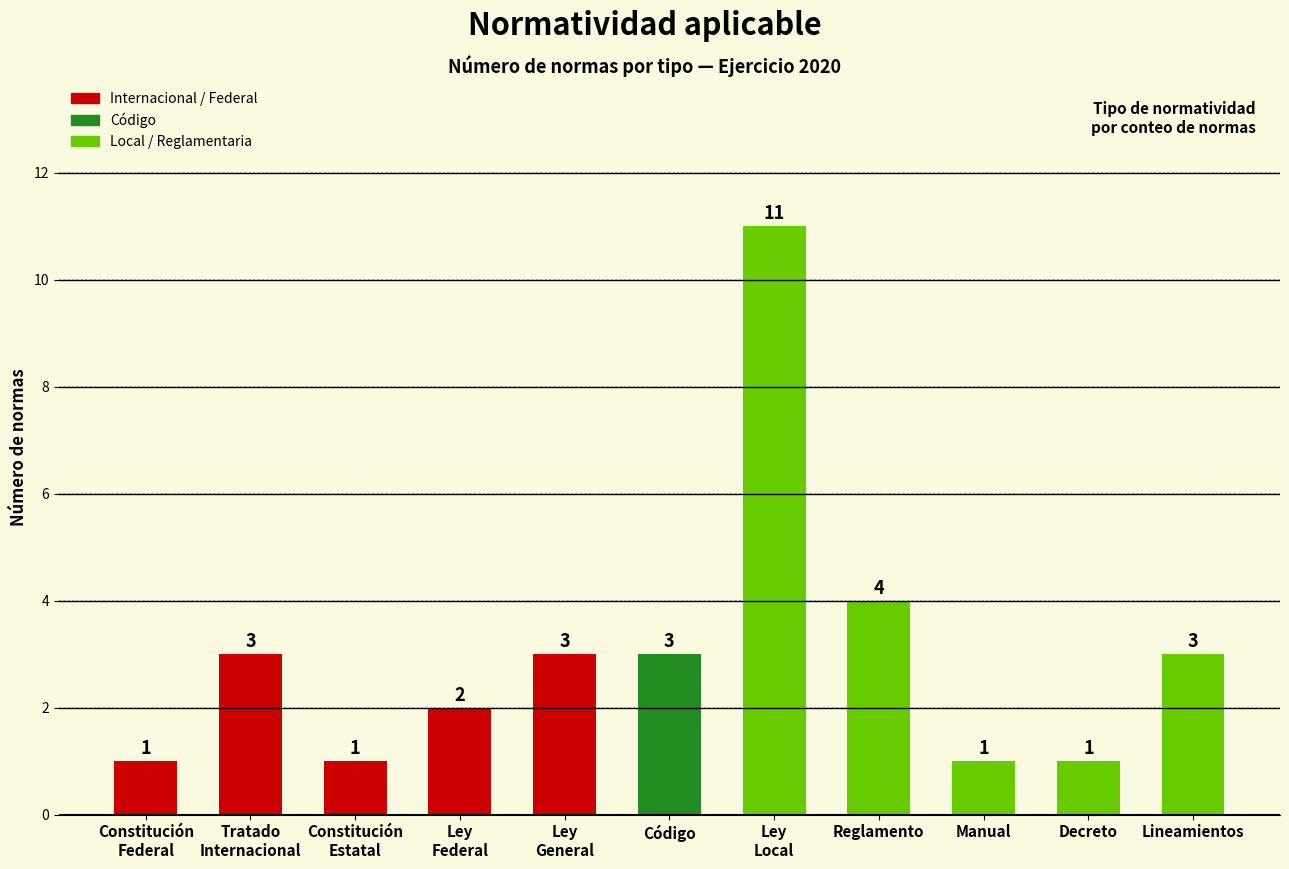

The value at Manual is 2. True or false?

False